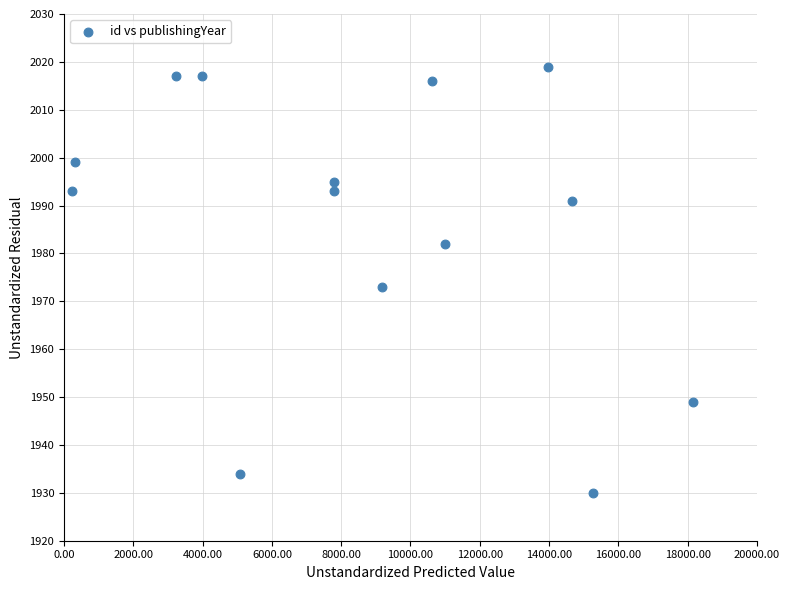

What is the range of X values (max minus min)?

17935